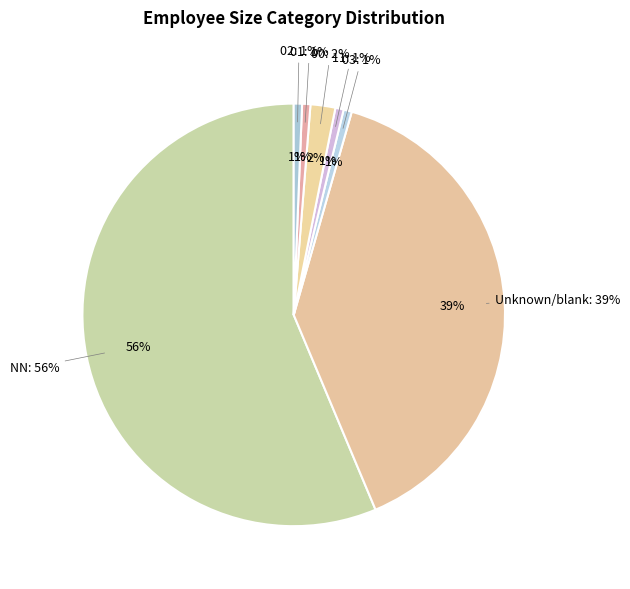

What percentage is the 11 slice, to the nearest percent?

1%